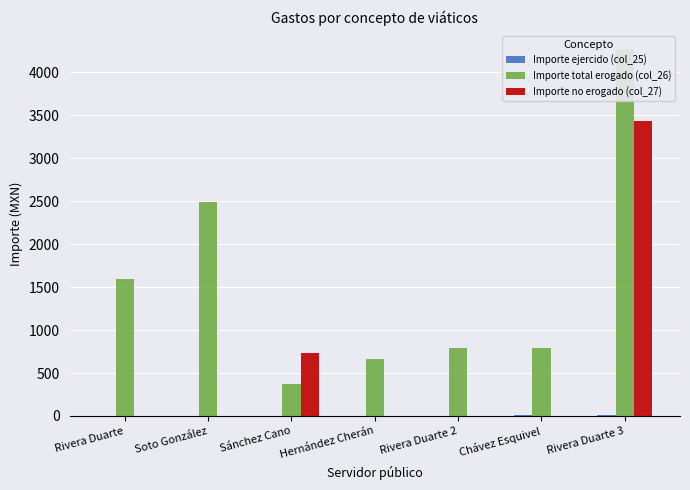

List the series in order of their peak value, highest first.

Importe total erogado (col_26), Importe no erogado (col_27), Importe ejercido (col_25)